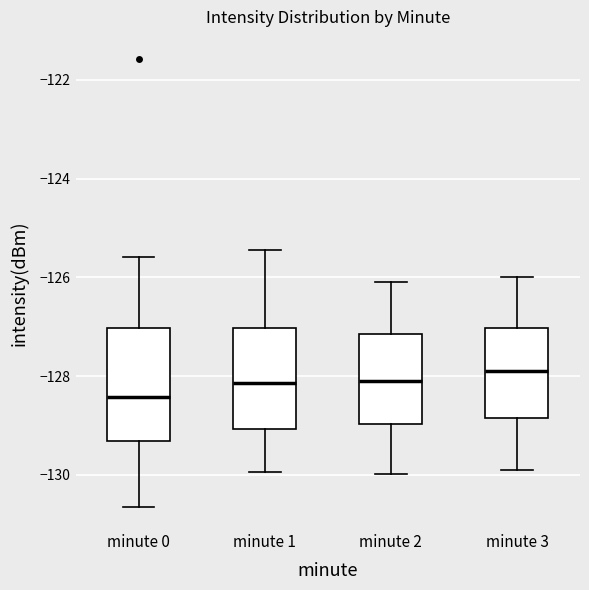

Reading left to right, transcribe this box plot: for each box, give where its median line is, the range the box spans, and where its two whiskers end, as read against the y-axis. The values are not printed on the chart, so give them approximately, as read against the axis.

minute 0: median -128.4, box -129.4 to -127.0, whiskers -130.6 to -125.6
minute 1: median -128.2, box -129.0 to -127.0, whiskers -130.0 to -125.4
minute 2: median -128.0, box -129.0 to -127.2, whiskers -130.0 to -126.0
minute 3: median -127.8, box -128.8 to -127.0, whiskers -129.8 to -126.0